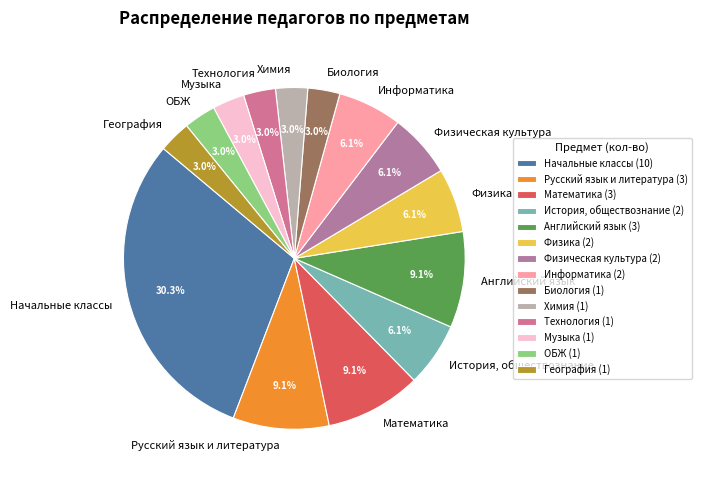

To the nearest percent, what is the average slice percentage?

7%